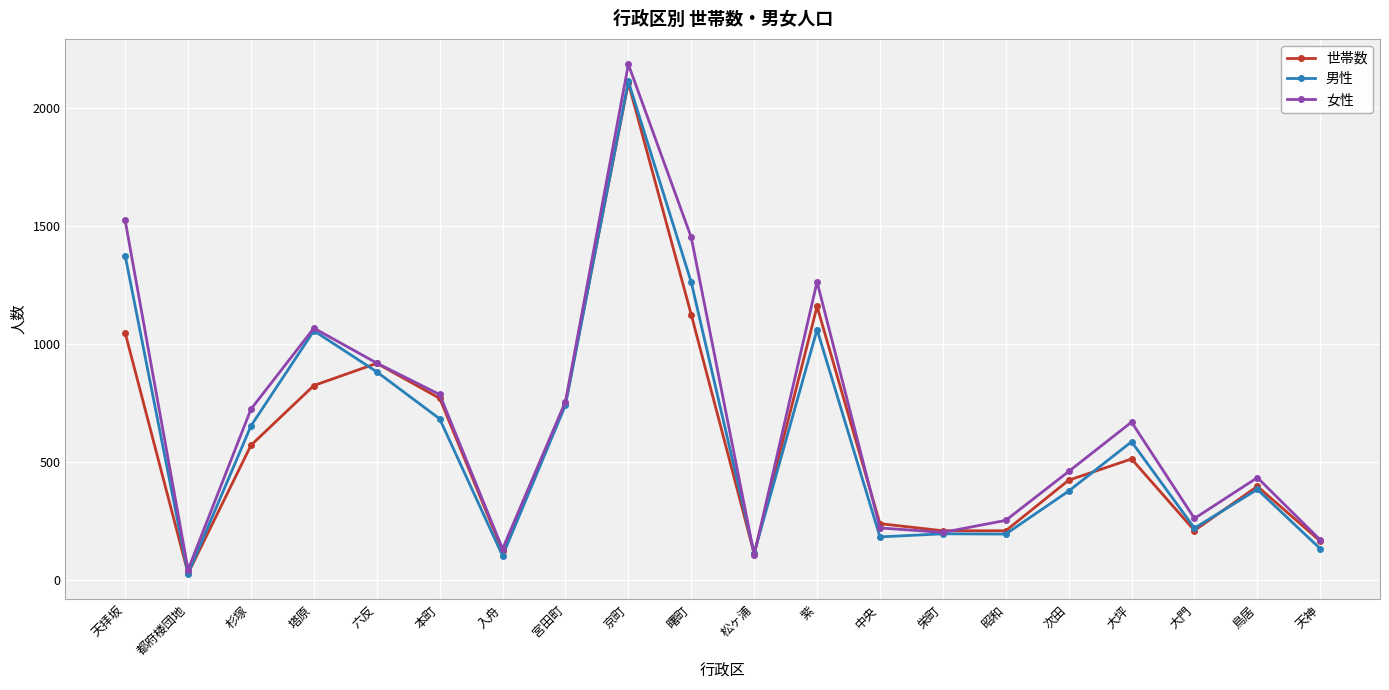

At which label does 女性 reach its peak?

京町